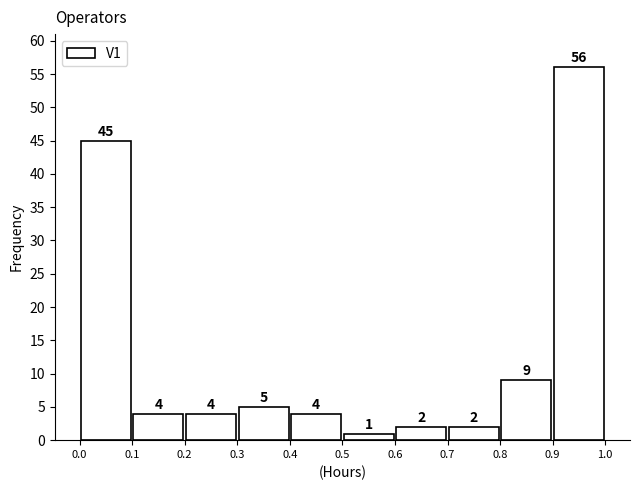

What is the height of the bar covering 0.2 to 0.3 on the x-axis?

4